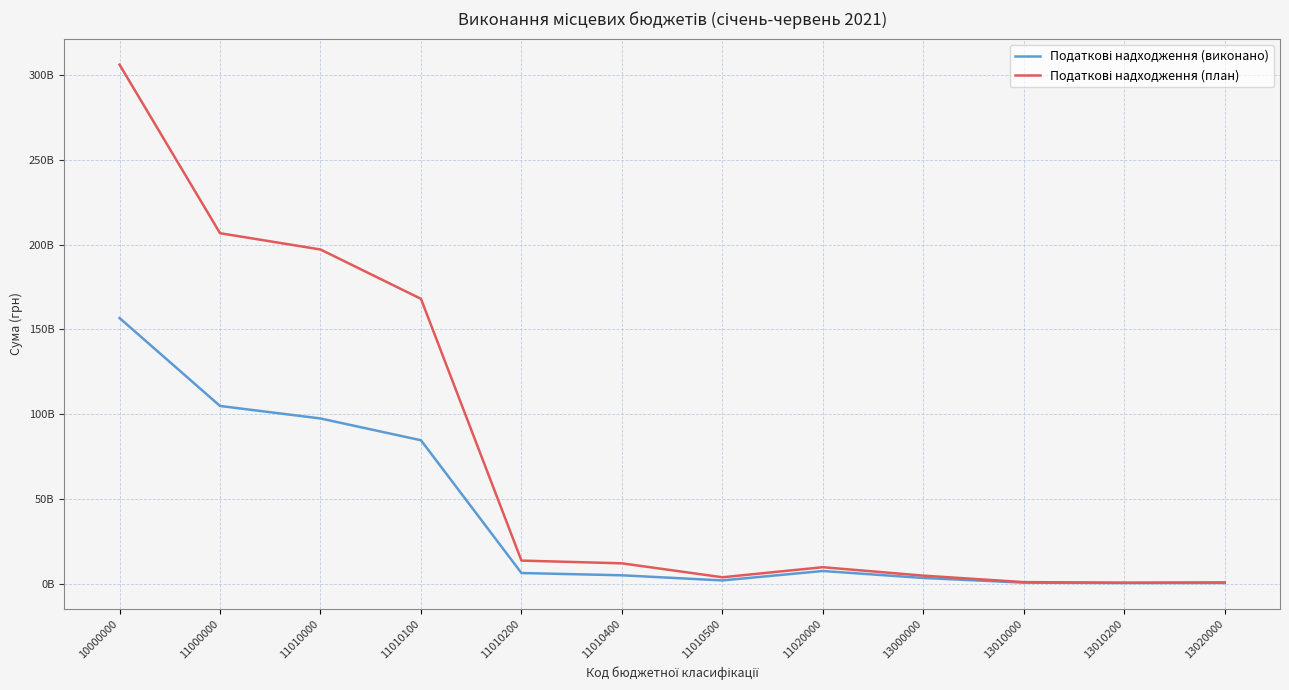

At which label is Податкові надходження (виконано) closest to 78487863409?

11010100